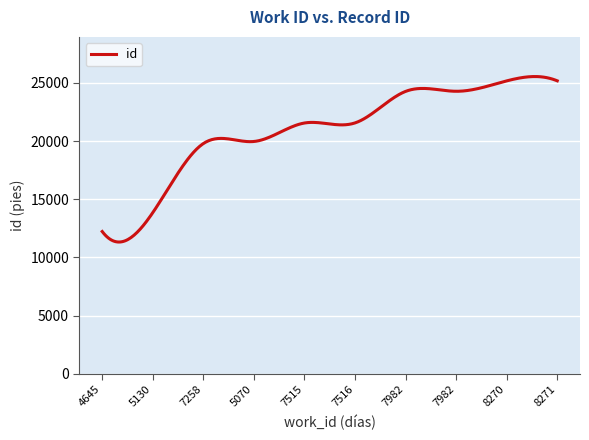

What is the greatest value displayed?

25538.8